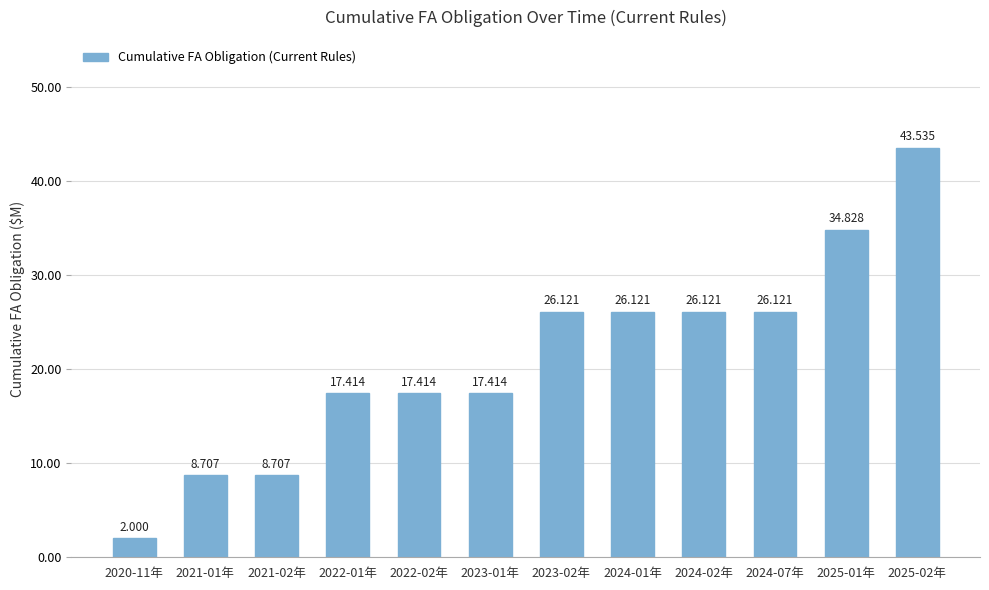

What is the maximum value shown in the chart?

43.5